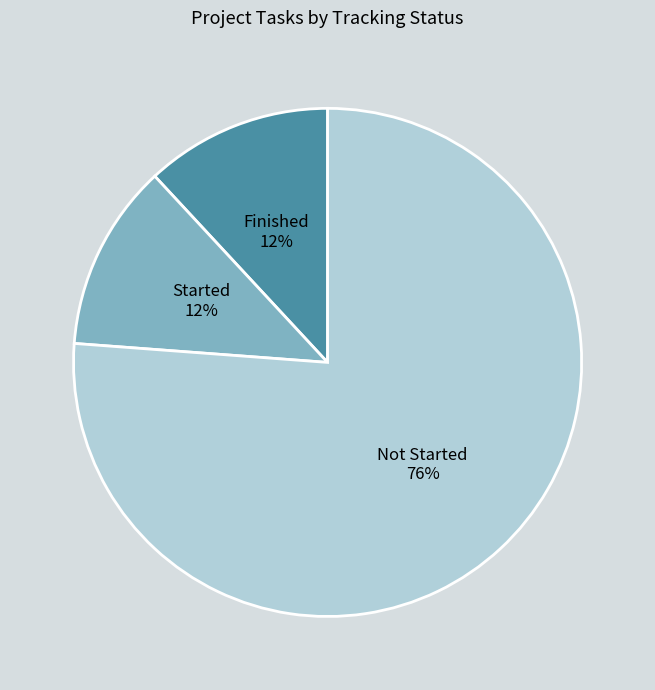

To the nearest percent, what portion does Not Started represent?

76%